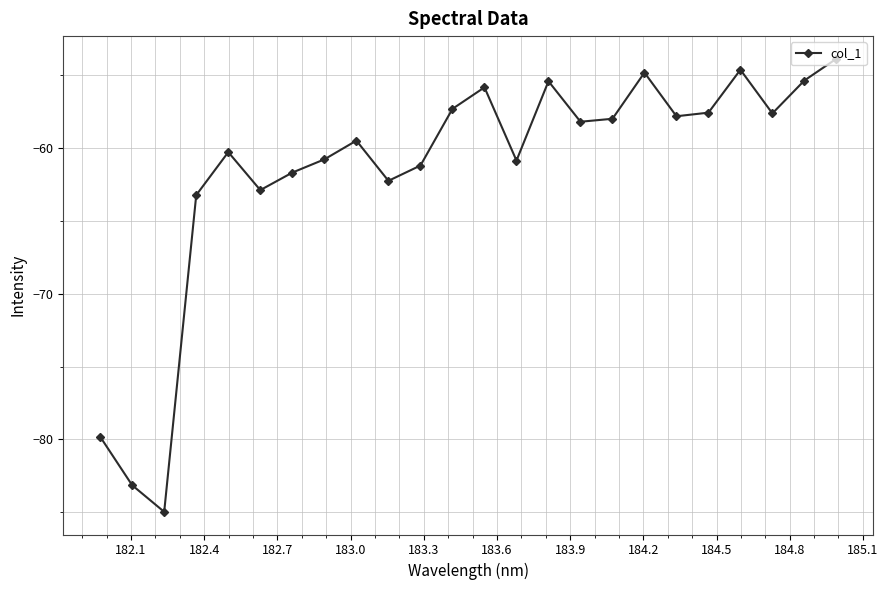

How many lines are shown in the chart?

1